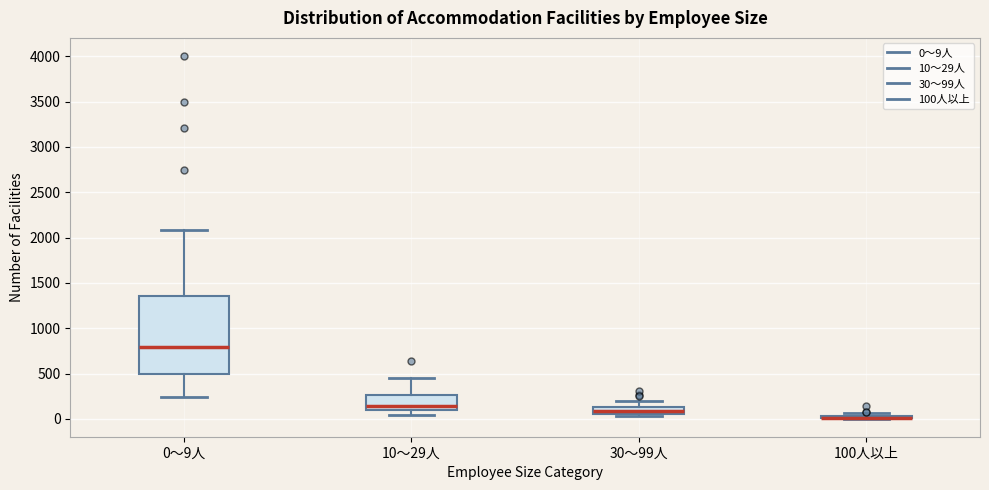

Reading left to right, read every box against the y-axis: the position of its median line, the range the box covers, and the ends of its whiskers. The values are not printed on the chart, so give them approximately, as read against the axis.

0～9人: median 800, box 500 to 1350, whiskers 250 to 2100
10～29人: median 150, box 100 to 250, whiskers 50 to 450
30～99人: median 100, box 50 to 150, whiskers 50 (just below the box's lower edge) to 200
100人以上: box collapsed to a line at 0, whiskers 0 to 50